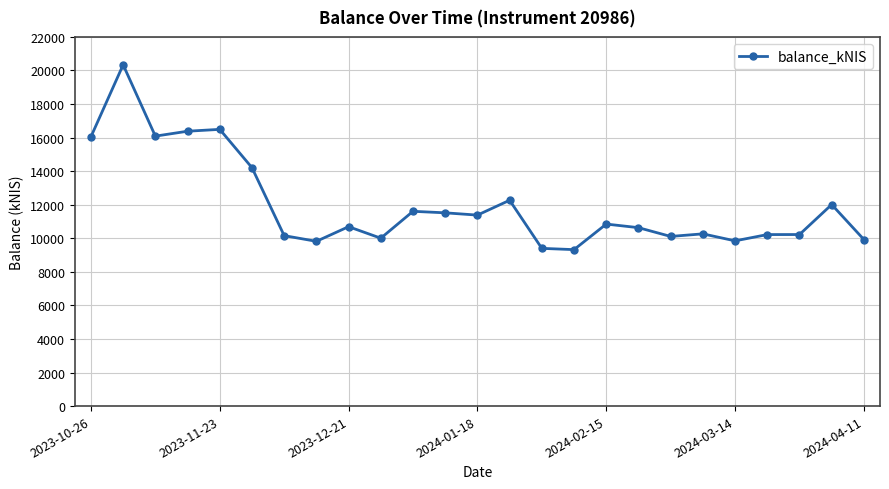

What is the value of the 25th point from the left?

9925.5